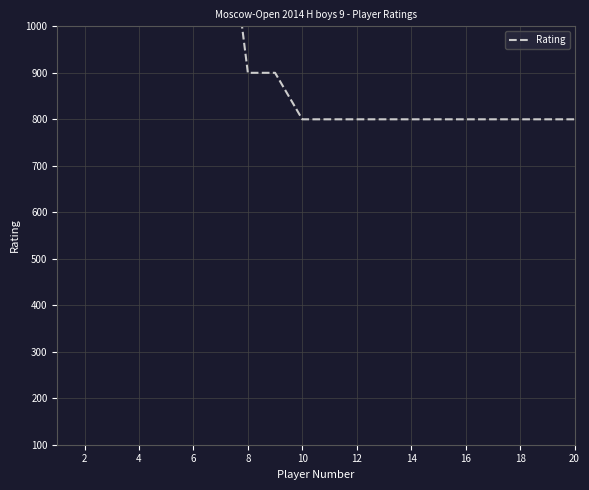

What is the label of the 9th point from the right?

12